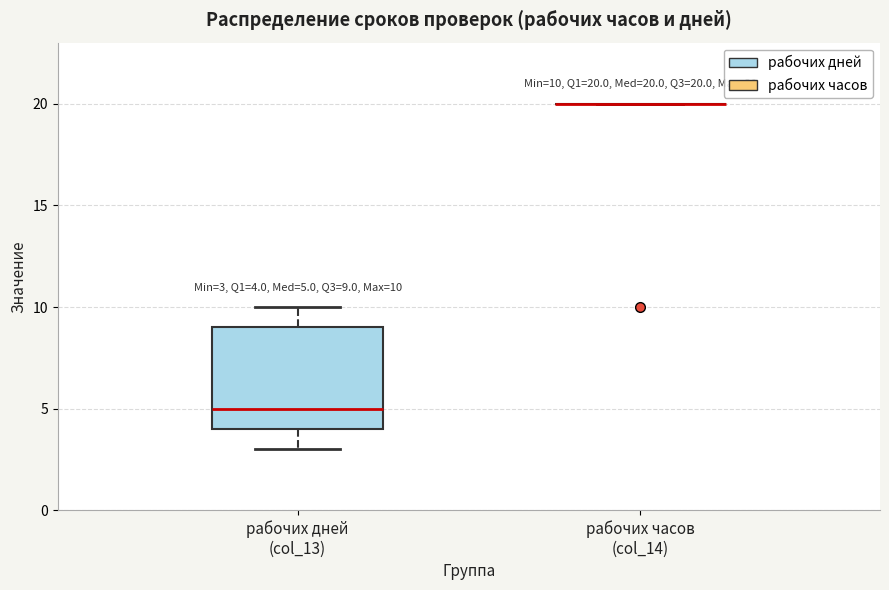

Which box is the tallest, from its lower edge to its upper edge?

рабочих дней (col_13)